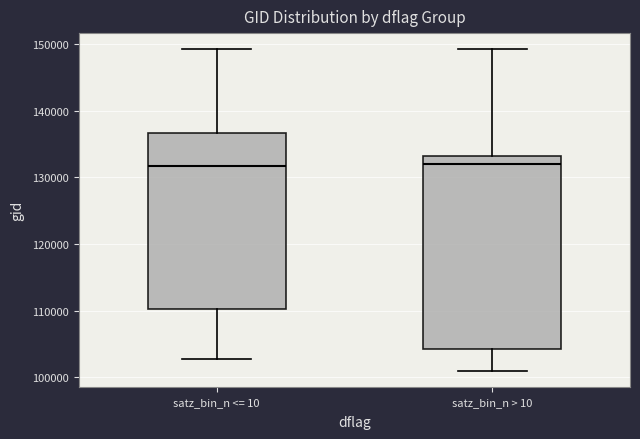

Reading left to right, read every box against the y-axis: the position of its median line, the range the box covers, and the ends of its whiskers. The values are not printed on the chart, so give them approximately, as read against the axis.

satz_bin_n <= 10: median 132000, box 110000 to 137000, whiskers 103000 to 149000
satz_bin_n > 10: median 132000, box 104000 to 133000, whiskers 101000 to 149000